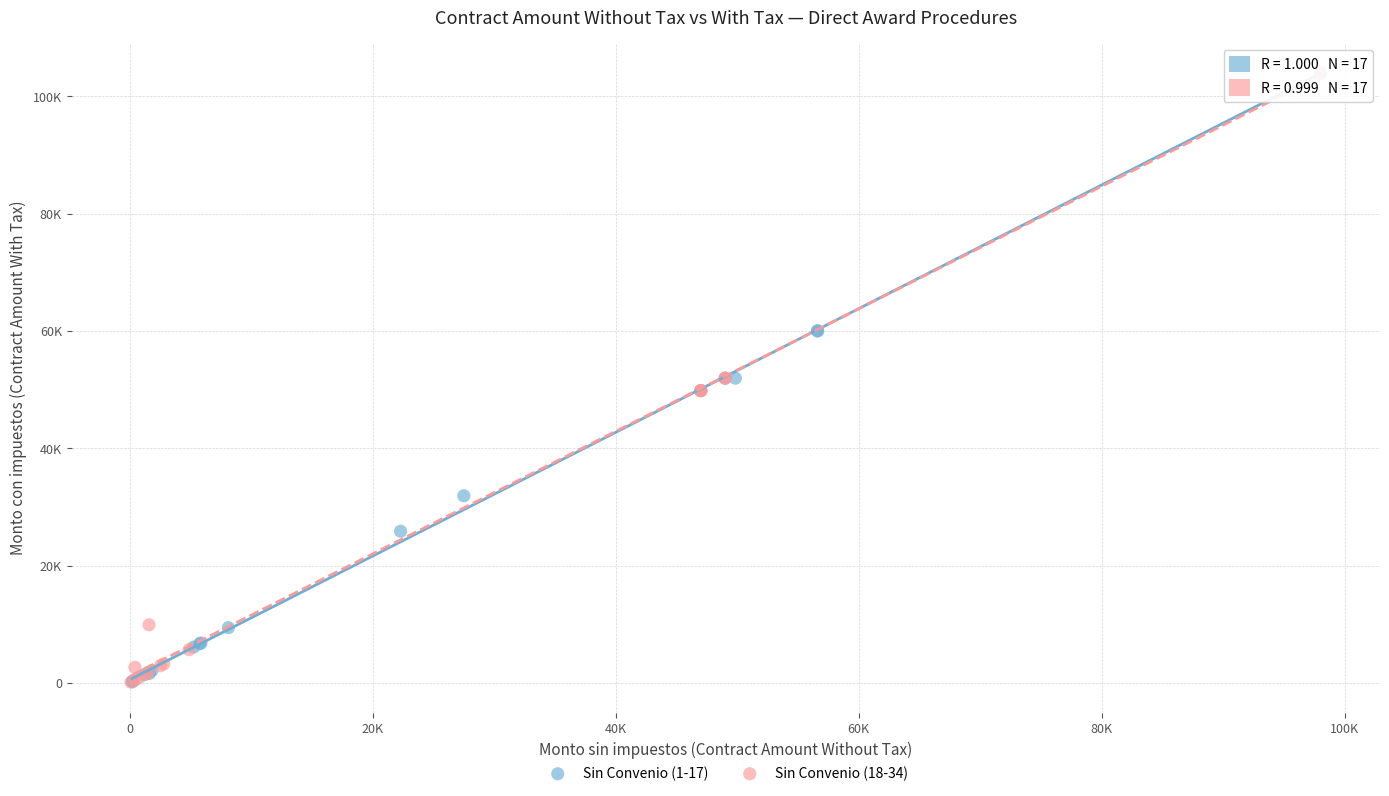

What are all the series names shown in the legend?

Sin Convenio (1-17), Sin Convenio (18-34)